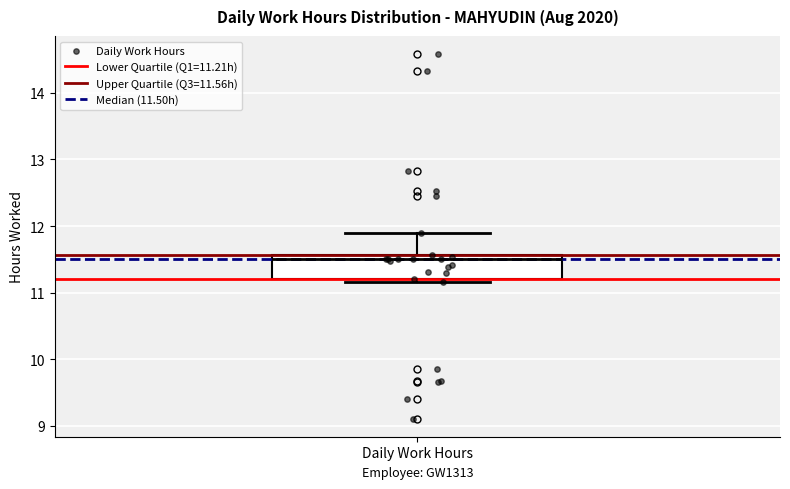

Read this box plot against the y-axis: the position of the median line, the range covered by the box, and the ends of both whiskers. The values are not printed on the chart, so give them approximately, as read against the axis.

median 11.5, box 11.2 to 11.6, whiskers 11.2 (just below the box's lower edge) to 11.9